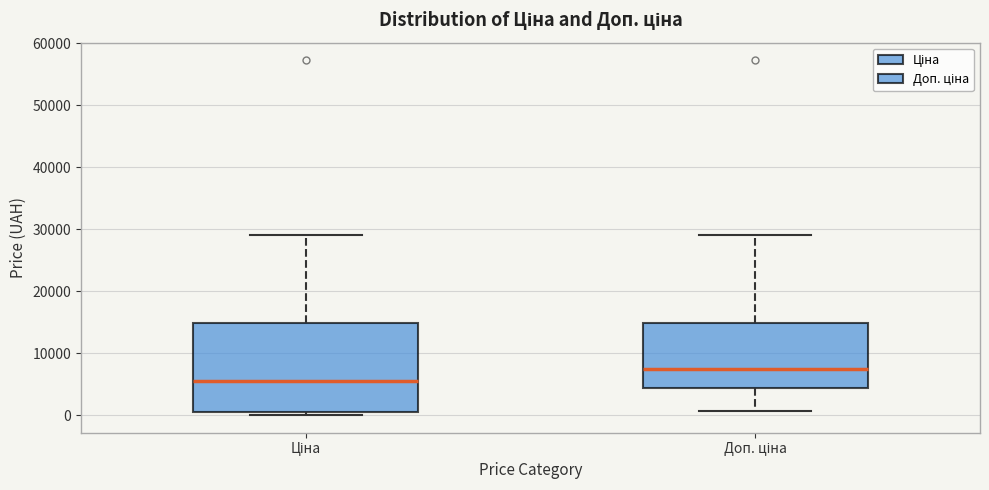

Which box has the highest median line?

Доп. ціна